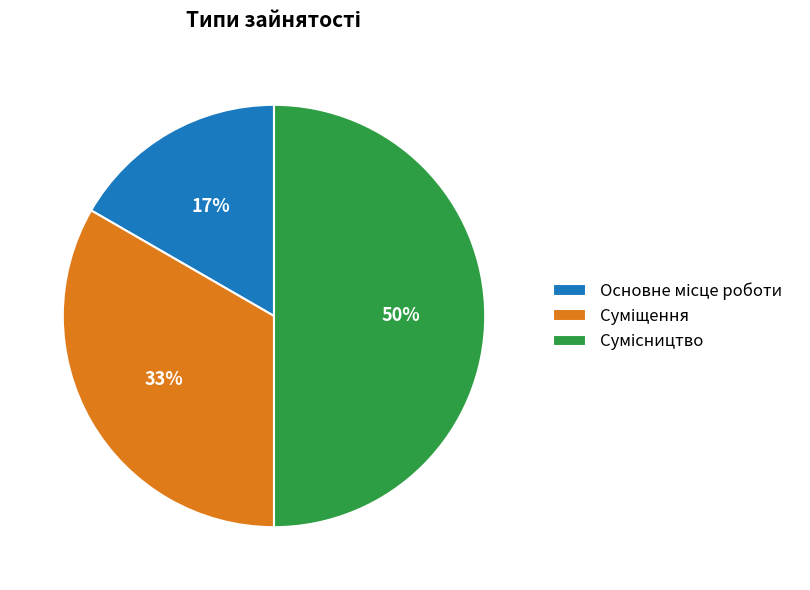

To the nearest percent, what is the difference between the largest and smallest slice percentages?

33%